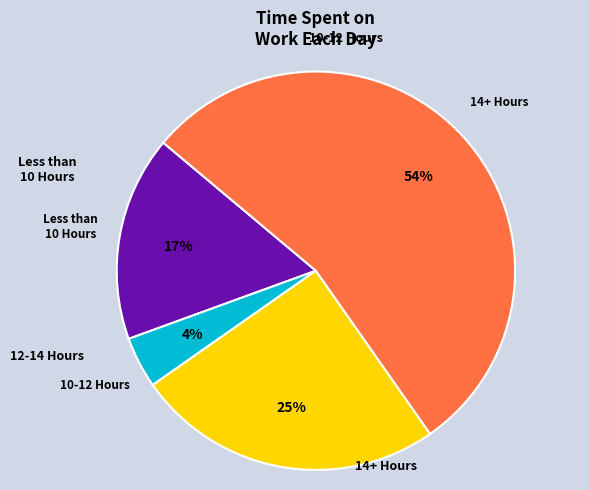

Between 12-14 Hours and 10-12 Hours, which is larger?

12-14 Hours